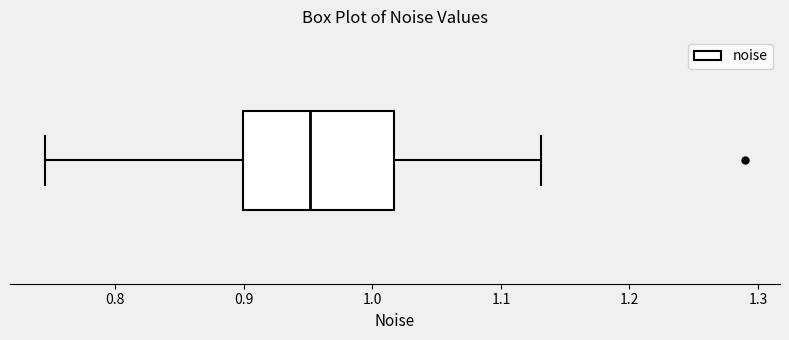

Transcribe this box plot: give where the median line is, the range the box spans, and where the two whiskers end, as read against the x-axis. The values are not printed on the chart, so give them approximately, as read against the axis.

median 0.95, box 0.90 to 1.02, whiskers 0.75 to 1.13